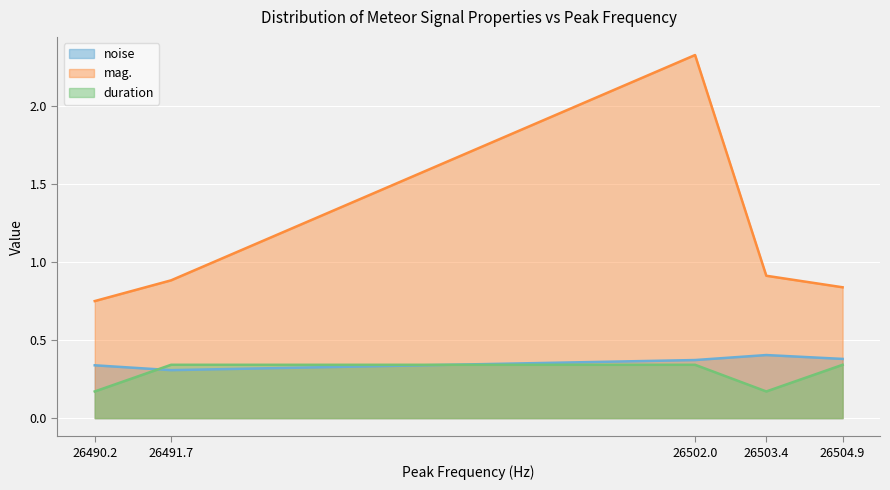

True or false: mag. and noise cross at least once.

False